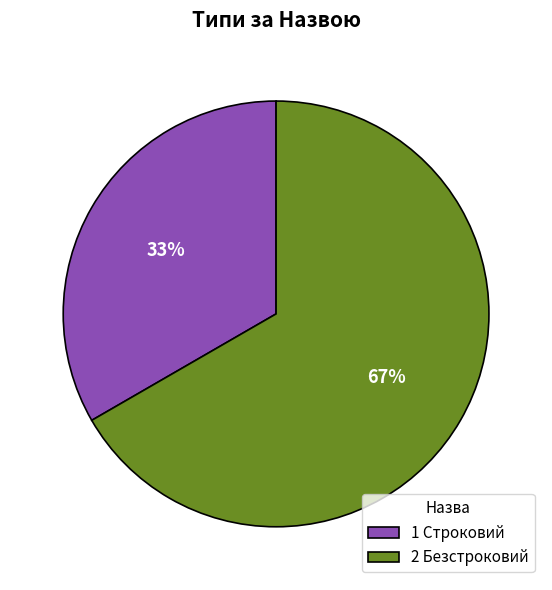

Approximately how many times larger is the value at 2 Безстроковий compared to 1 Строковий?

2.0